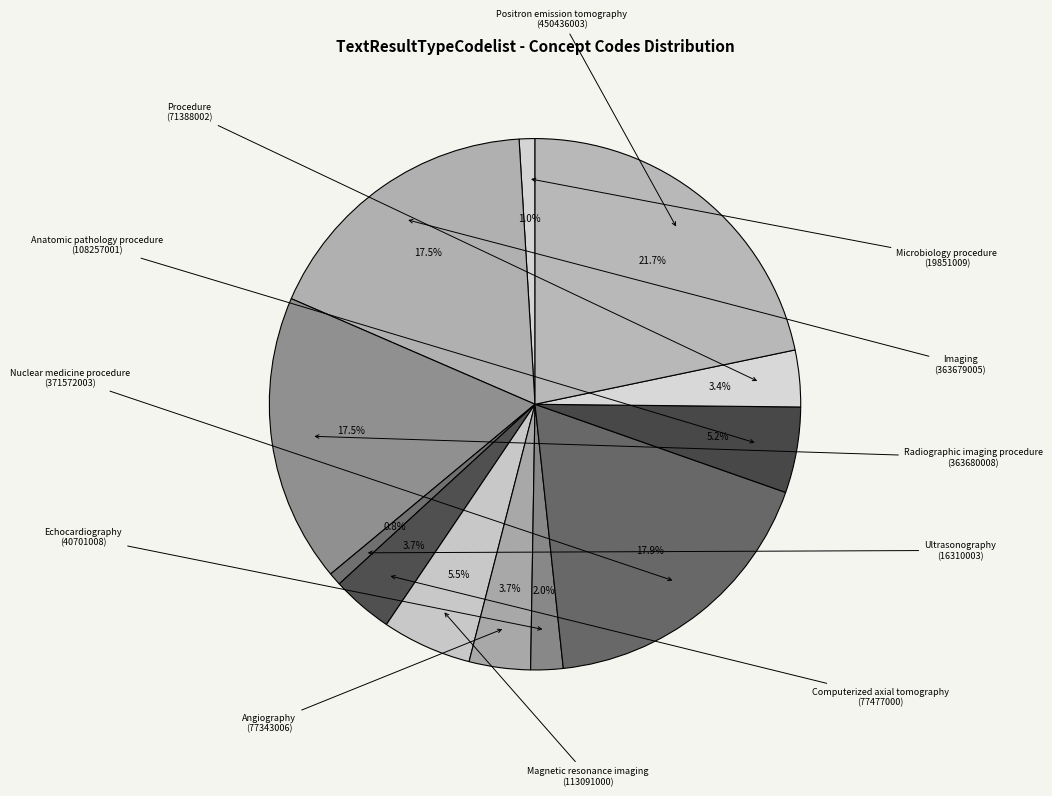

How many slices are in this pie chart?

12